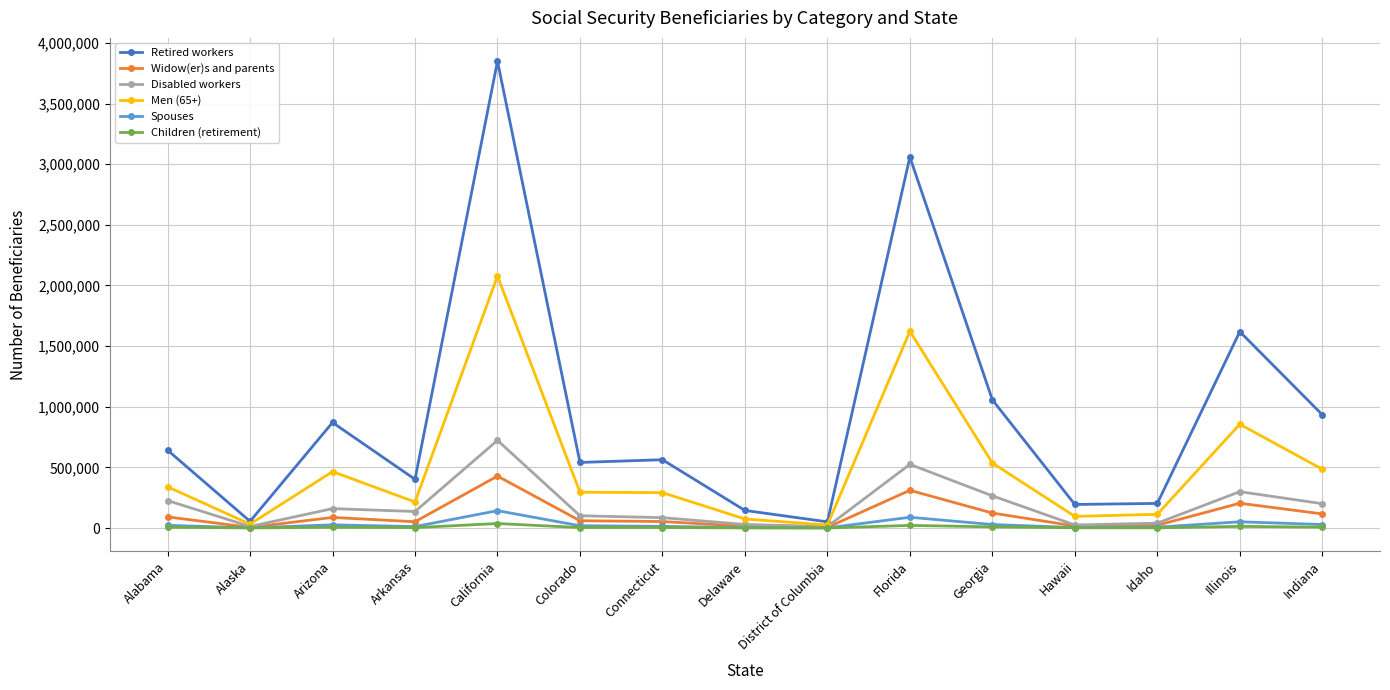

What is the label of the 2nd point from the right?

Illinois